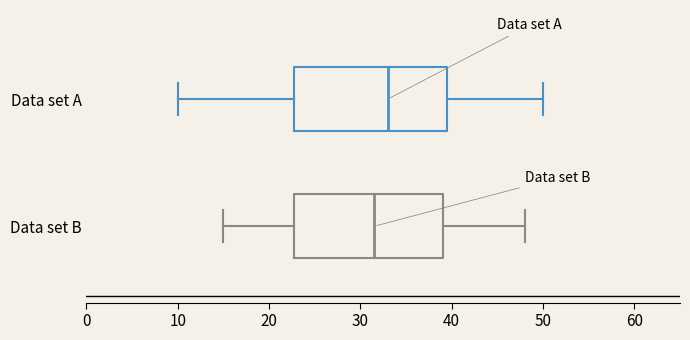

Where does the left whisker of the box for Data set A end on the x-axis? The values are not printed on the chart, so give them approximately, as read against the axis.

10